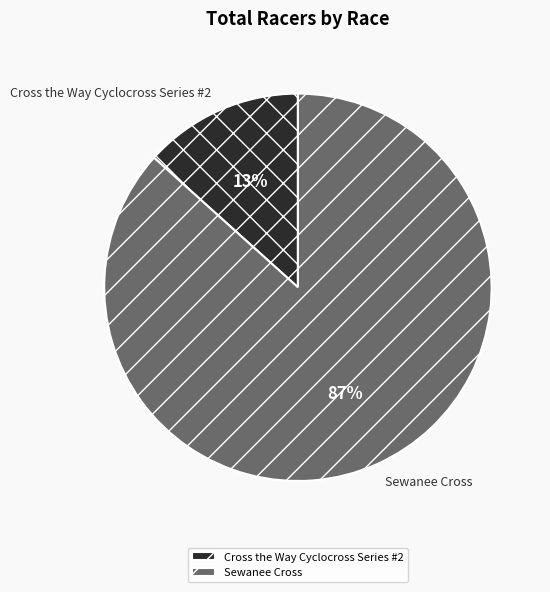

To the nearest percent, what percentage of the pie is Cross the Way Cyclocross Series #2?

13%